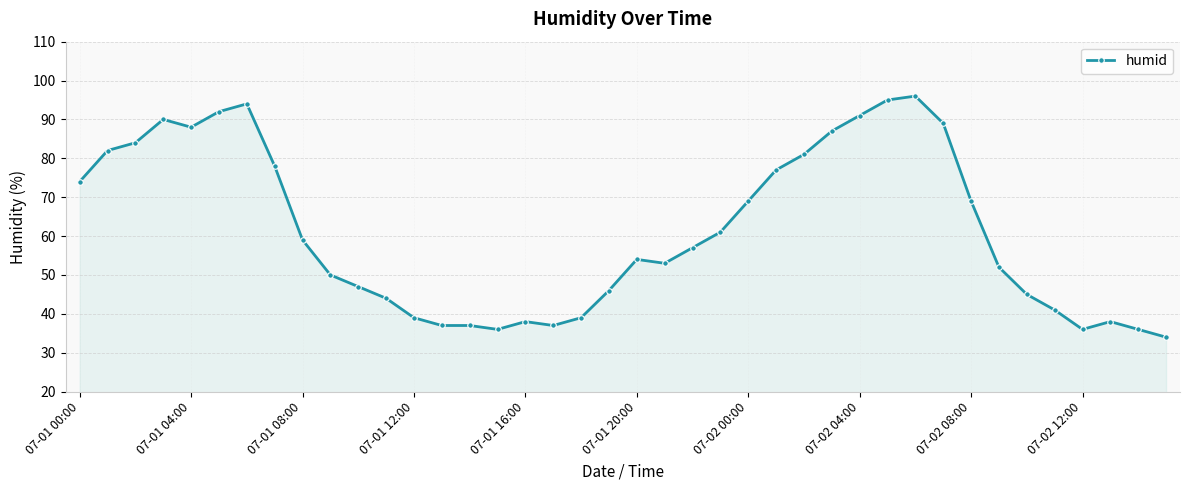

What is the value of the 10th point from the left?

50